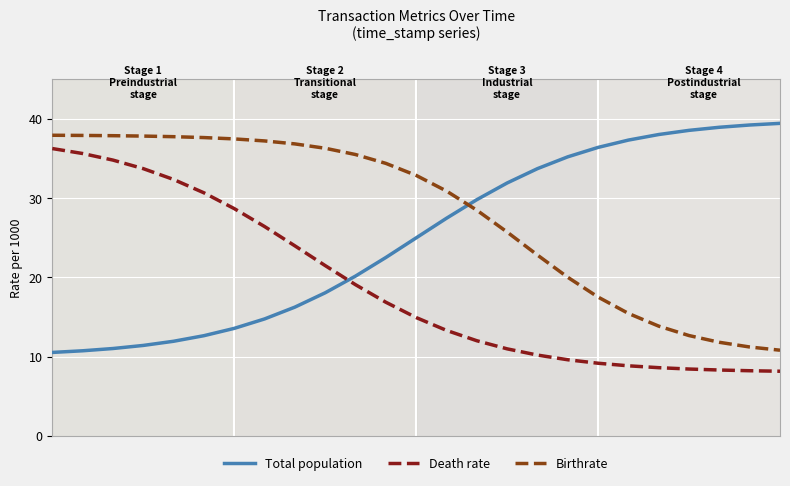

What is the maximum value for Total population?

39.5